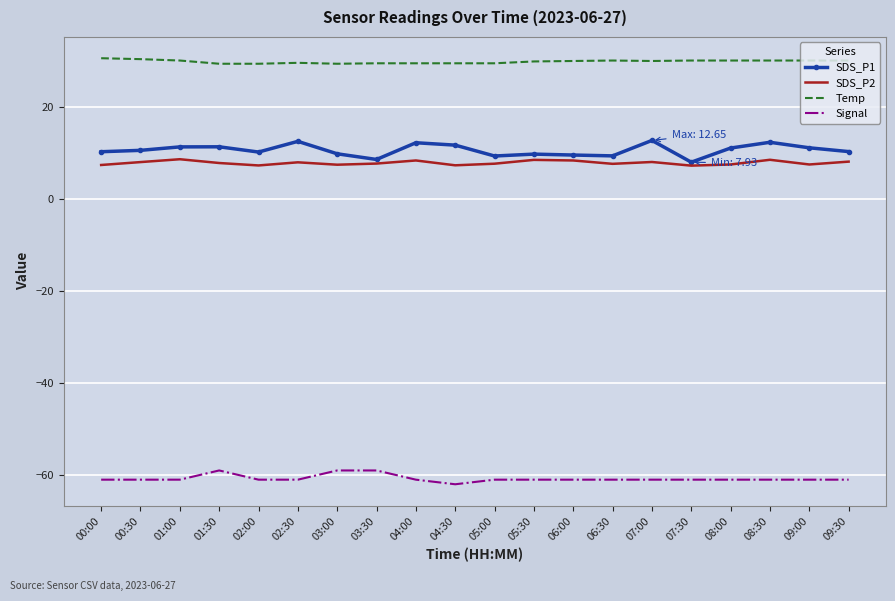

Which series has the largest total across all categories?

Temp